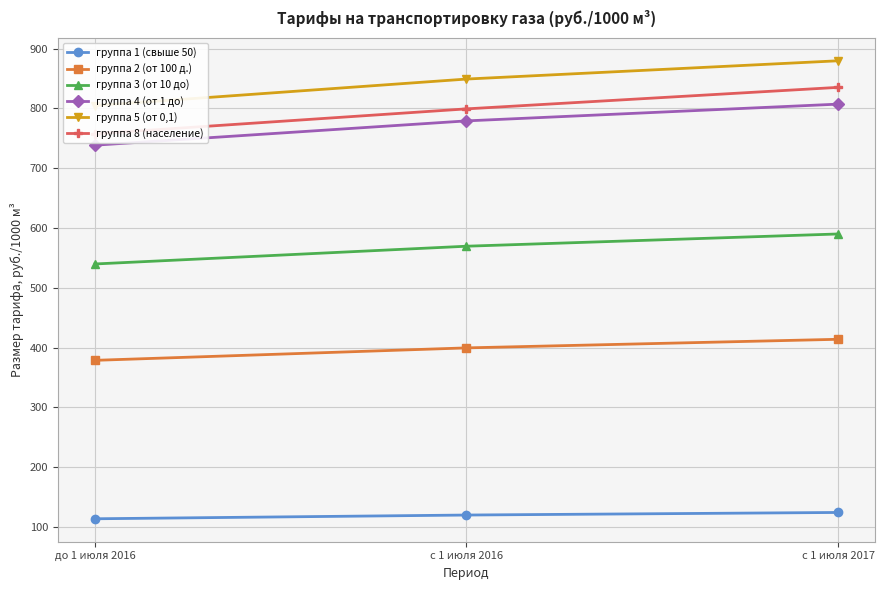

Is this an area chart (filled region under the line)?

No